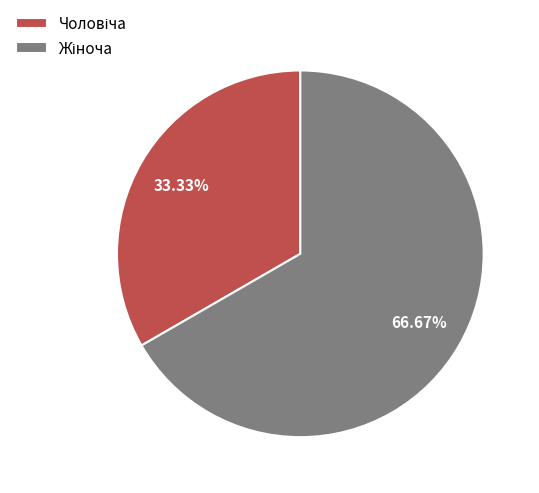

Is there a majority slice in this chart?

Yes